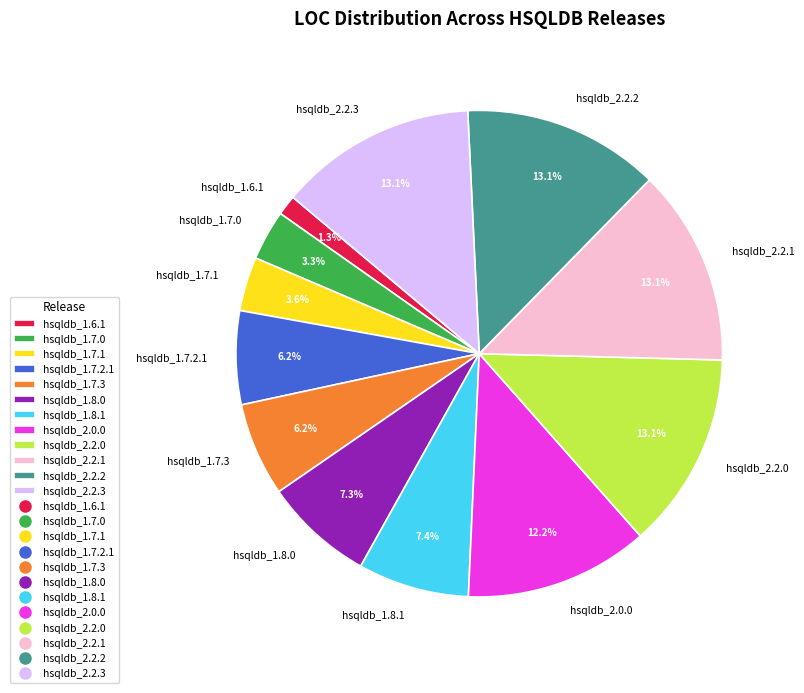

Does any single category account for the majority?

No